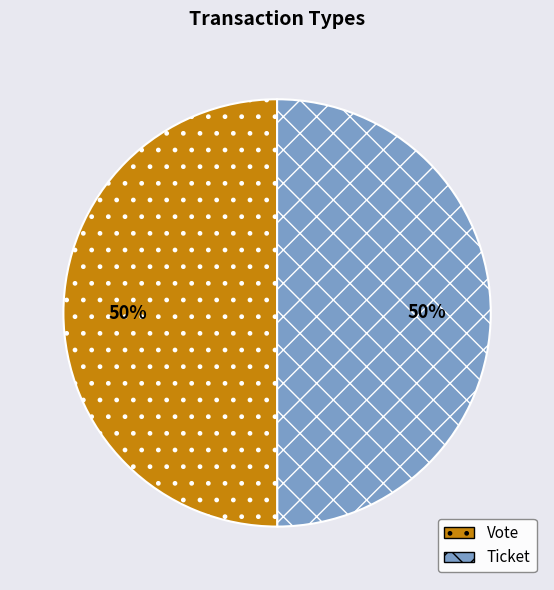

To the nearest percent, what is the average slice percentage?

50%